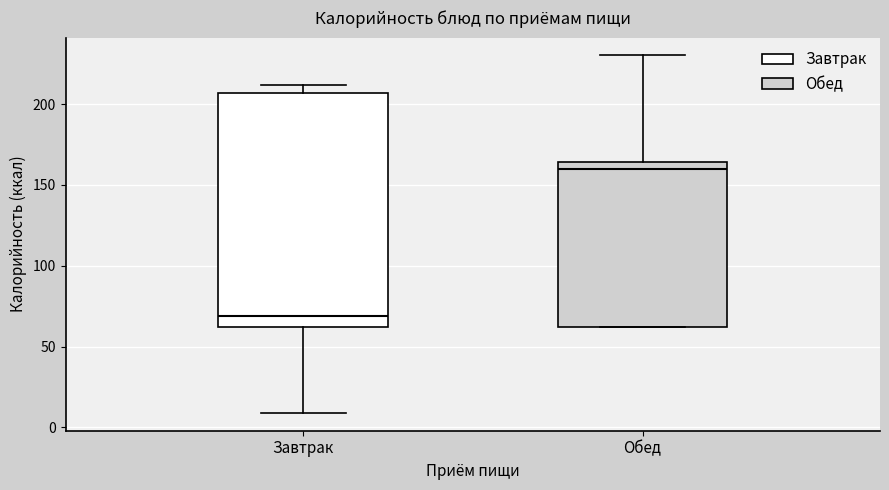

Which box is the tallest, from its lower edge to its upper edge?

Завтрак